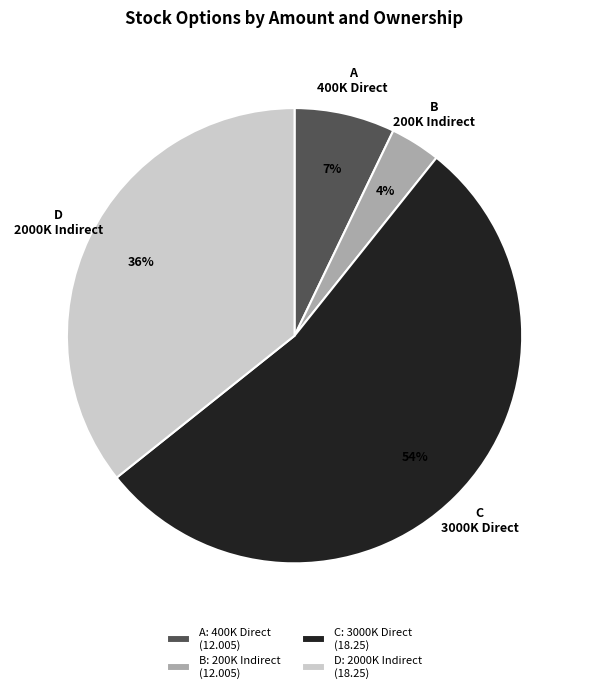

Combined, do A and B account for over 50%?

No